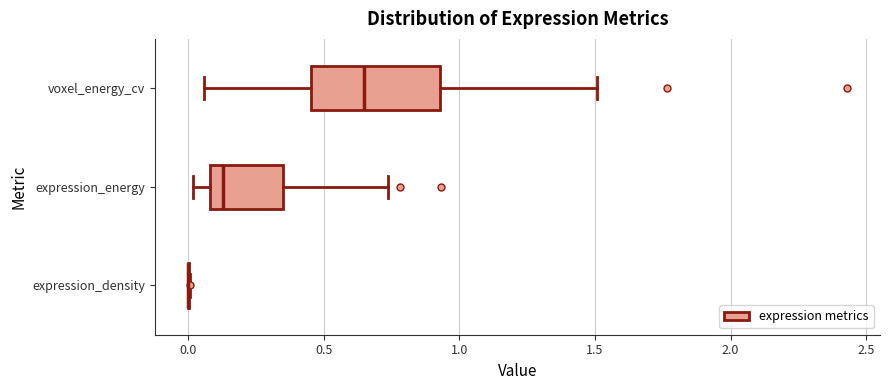

Reading bottom to top, read every box against the x-axis: the position of its median line, the range the box covers, and the ends of its whiskers. The values are not printed on the chart, so give them approximately, as read against the axis.

expression_density: box collapsed to a line at 0.00, whiskers 0.00 to 0.00
expression_energy: median 0.15, box 0.10 to 0.35, whiskers 0.00 to 0.75
voxel_energy_cv: median 0.65, box 0.45 to 0.95, whiskers 0.05 to 1.50